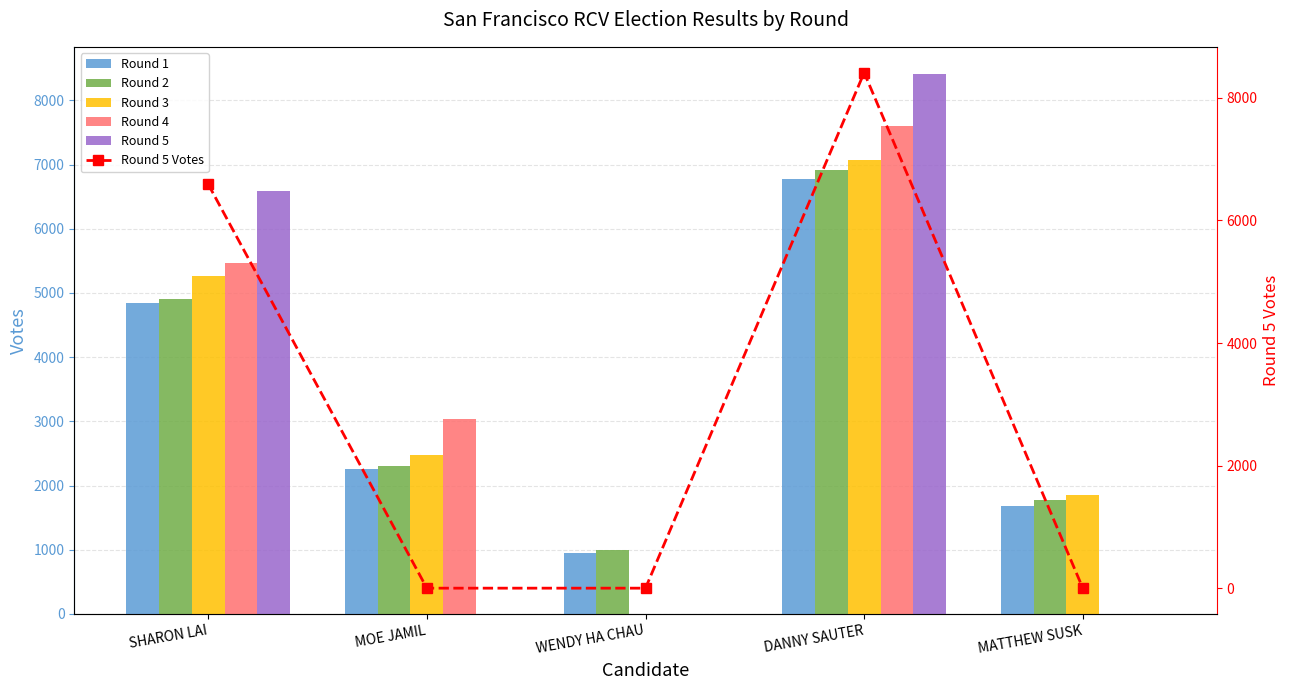

How many positive values does the Round 3 series have?

4